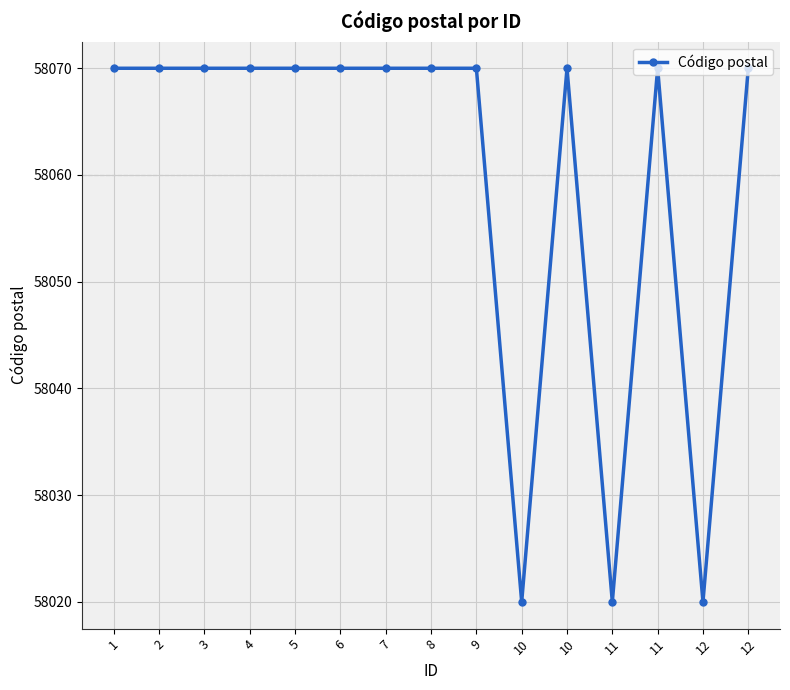

What is the greatest value displayed?

58070